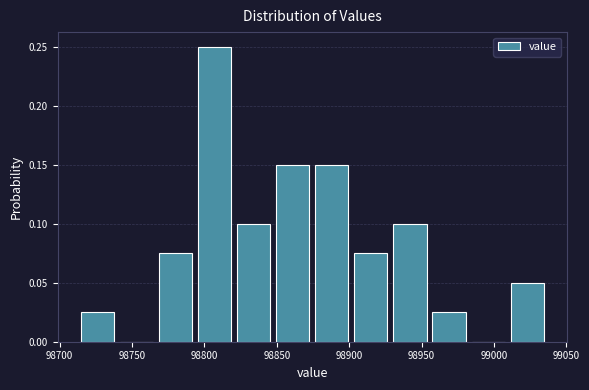

How tall is the bar that spans 98905 to 98930 on the x-axis? Neither the bar edges nor the heights are printed on the chart, so give them approximately, as read against the axes.

0.075